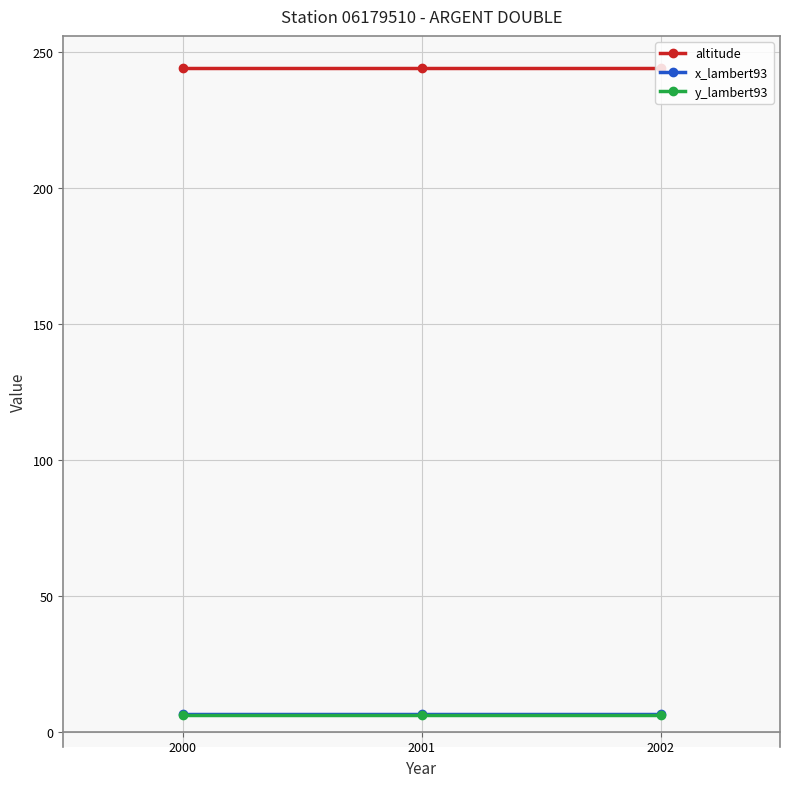

Is the value of x_lambert93 at 2001 greater than the value of altitude at 2000?

No